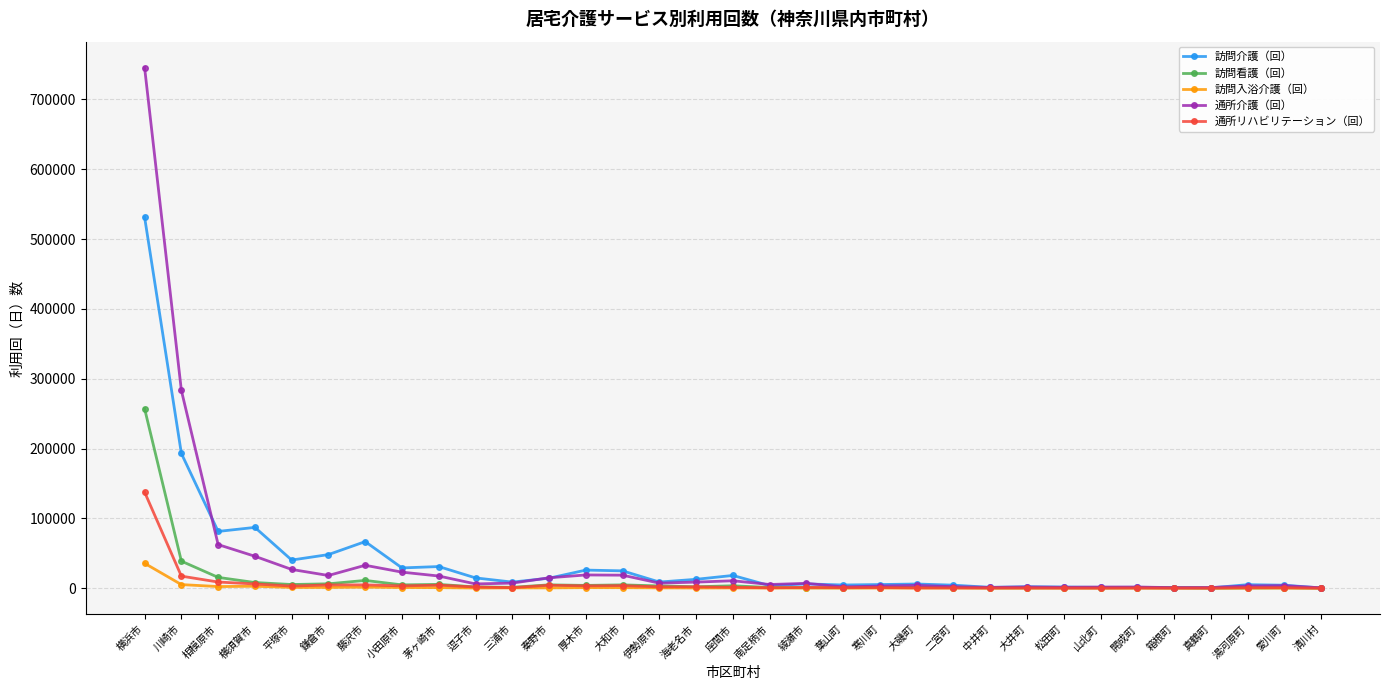

True or false: 通所リハビリテーション（回） has a value of 4742 at 藤沢市.

True